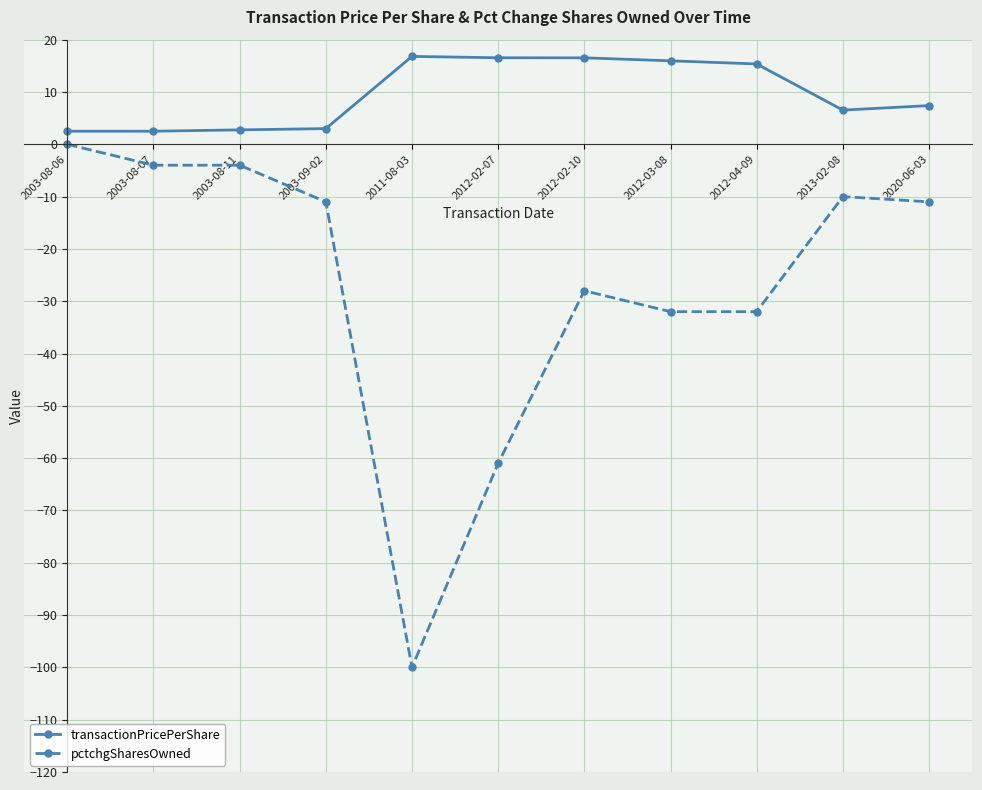

True or false: pctchgSharesOwned has a value of -12.3 at 2012-04-09.

False